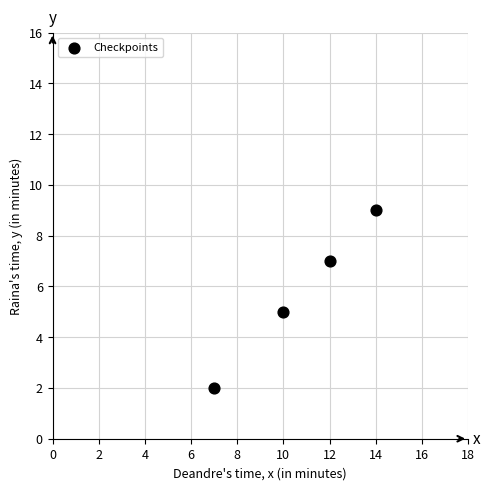

What is the average Y value?

6